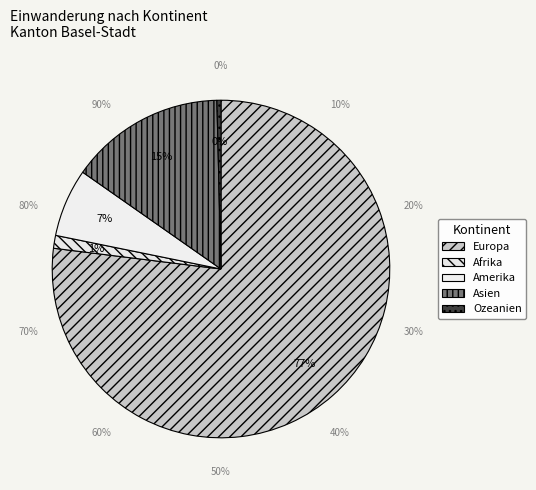

To the nearest percent, what is the difference between the largest and smallest slice percentages?

77%